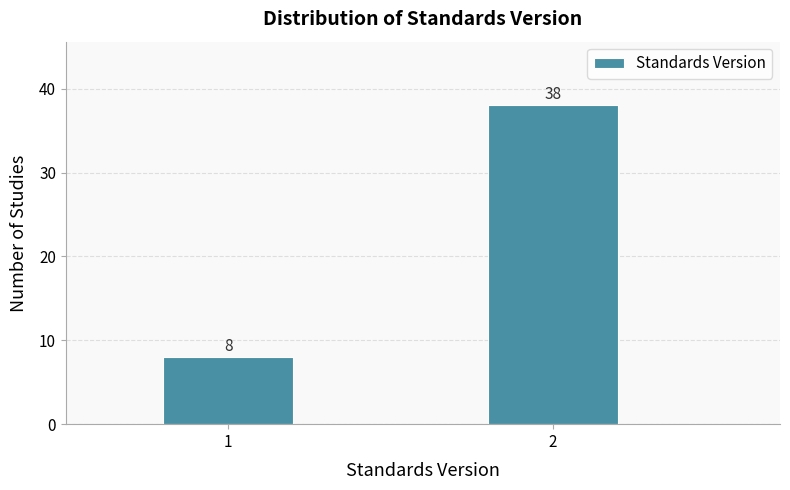

Reading left to right, transcribe all the data shown in this chart.

1=8	2=38